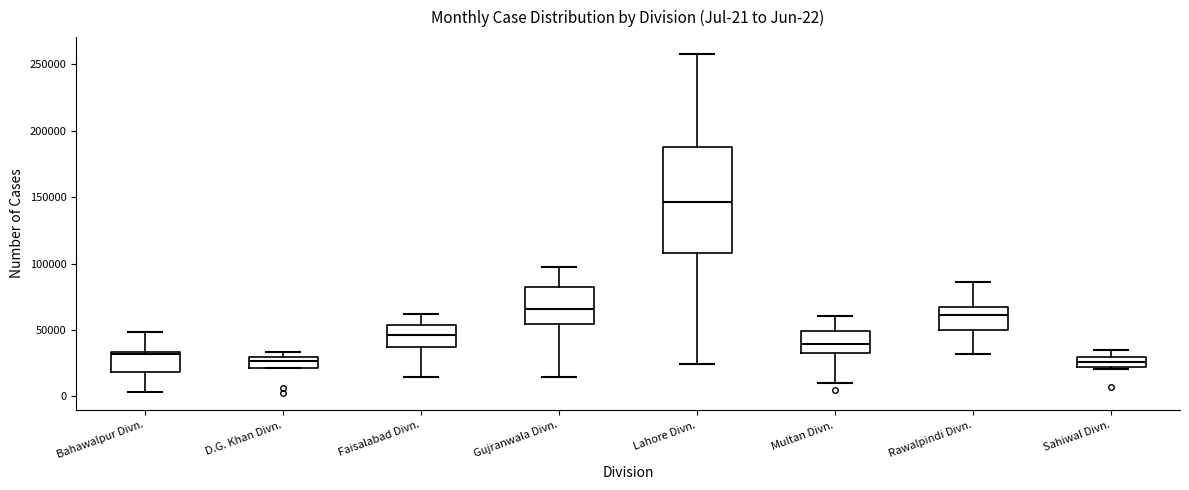

Which box is the tallest, from its lower edge to its upper edge?

Lahore Divn.